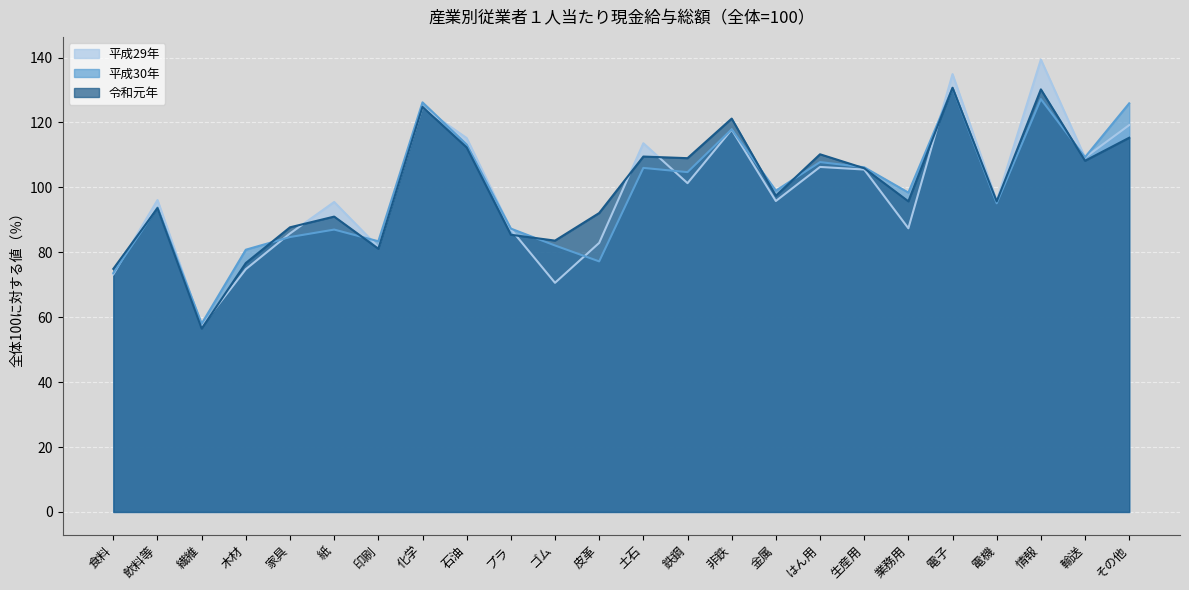

How many data points in 平成30年 are less than 99?

12